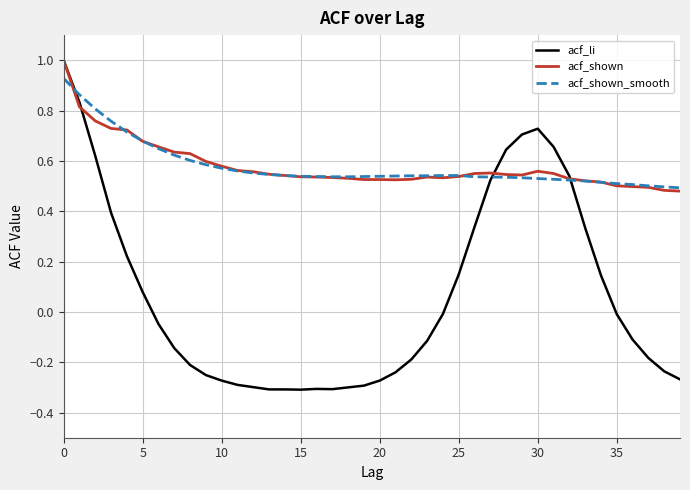

Which series has the largest range (max minus min)?

acf_li